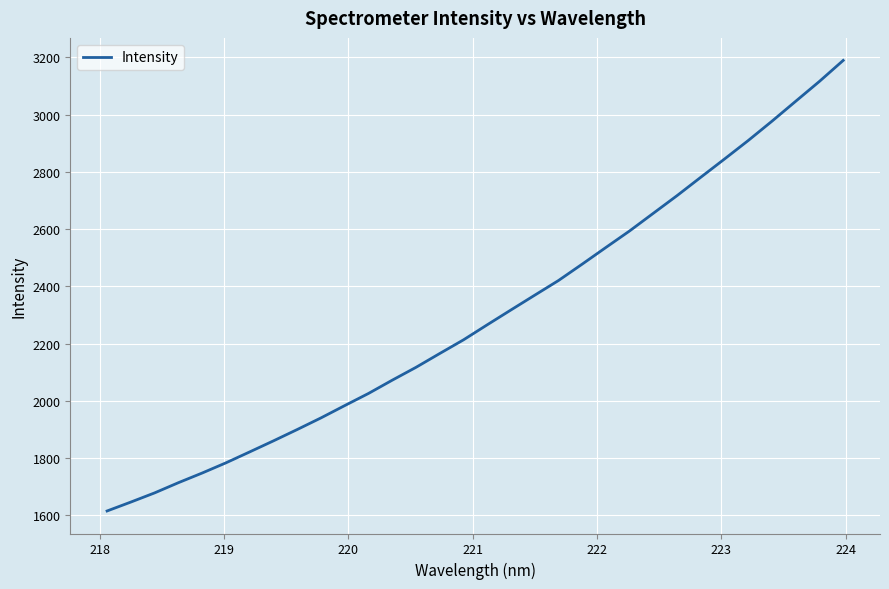

What is the minimum value shown in the chart?

1615.0